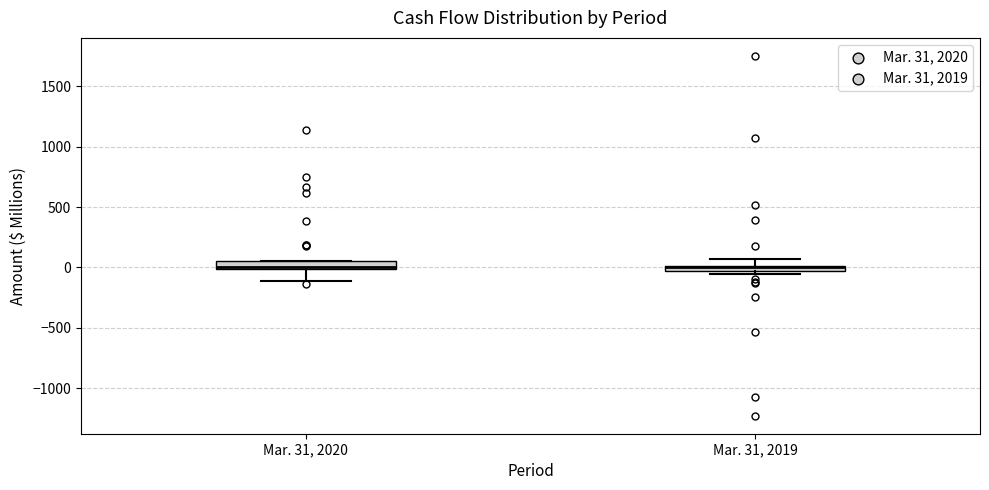

Where does the upper whisker of the box for Mar. 31, 2019 end on the y-axis? The values are not printed on the chart, so give them approximately, as read against the axis.

50